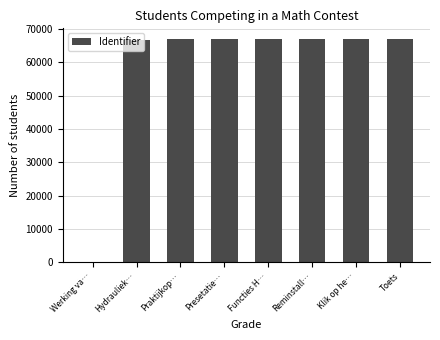

Between Werking va… and Functies H…, which is larger?

Functies H…